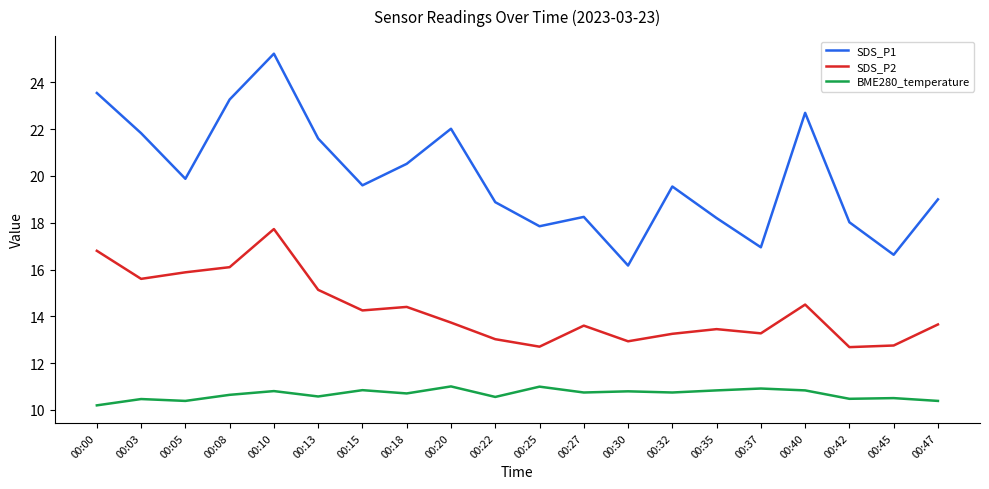

At which label is BME280_temperature closest to 10?

00:00